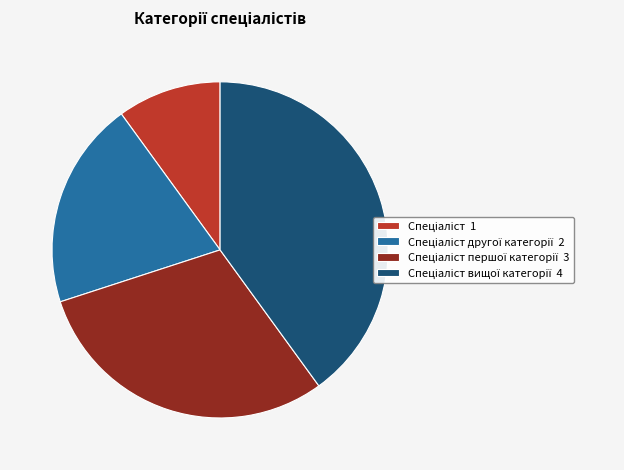

Does any single category account for the majority?

No